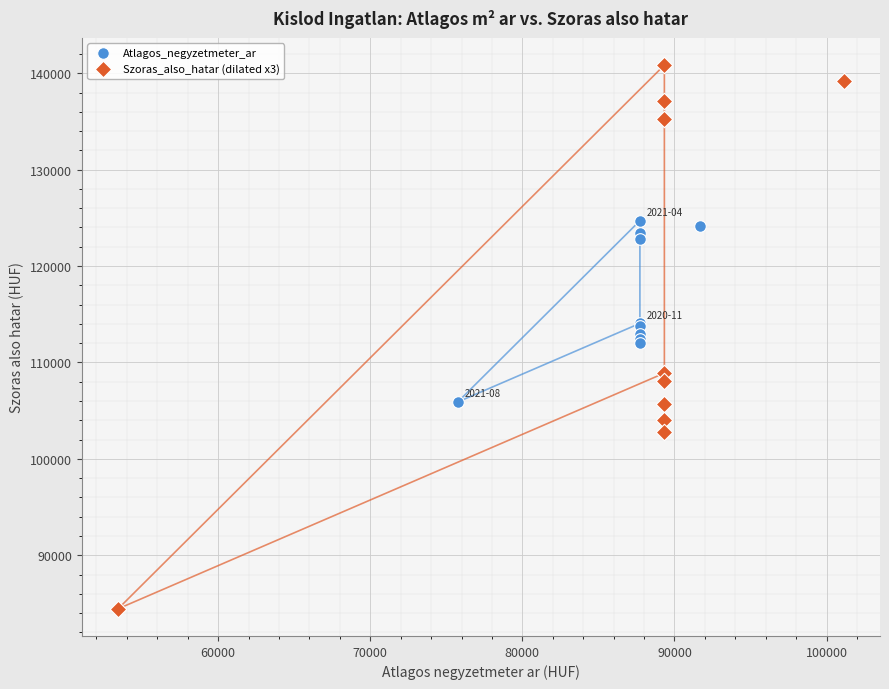

Which series contains the lowest Y value?

Szoras_also_hatar (dilated x3)